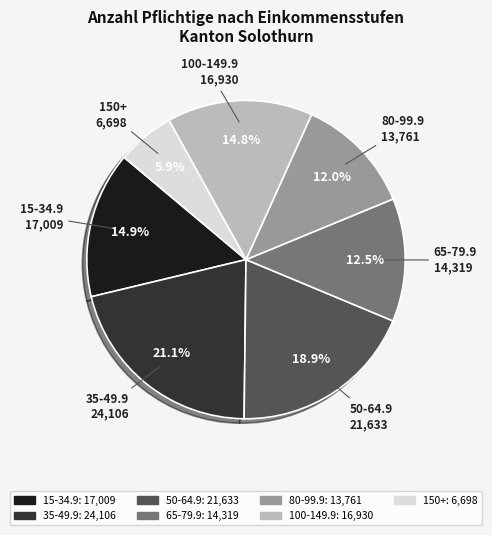

Does any single category account for the majority?

No